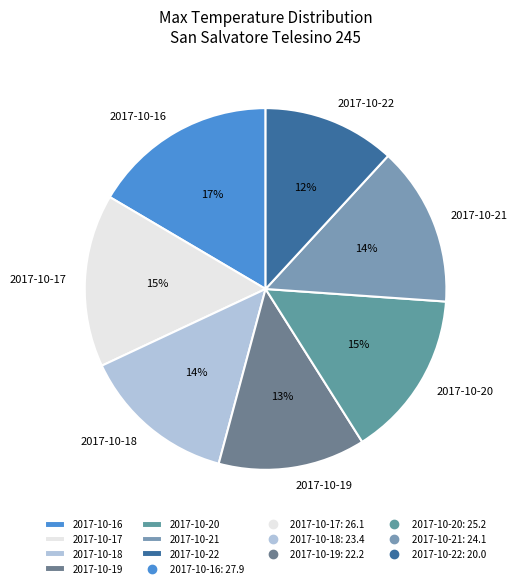

To the nearest percent, what portion does 2017-10-18 represent?

14%